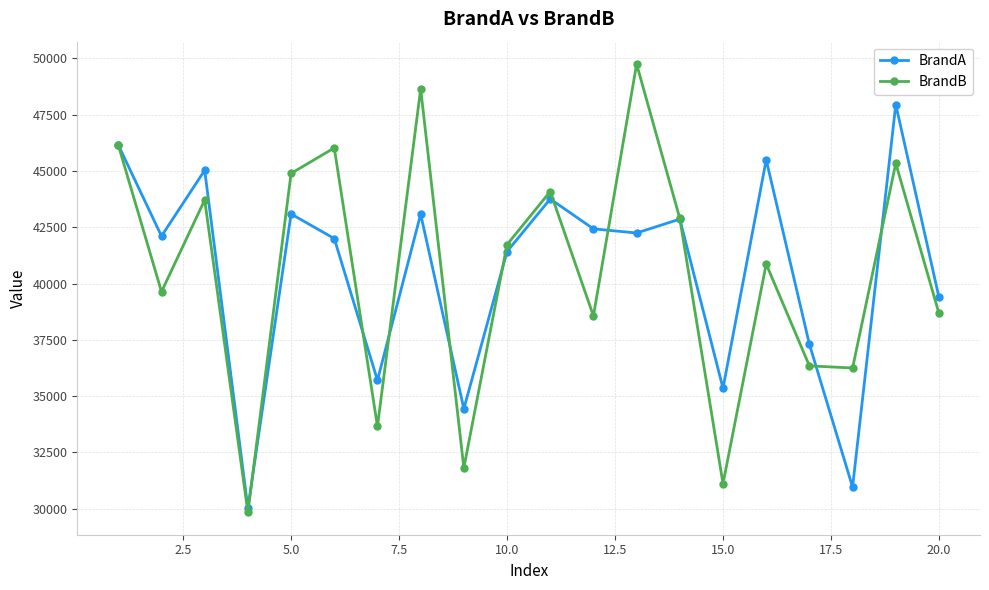

At how many categories does at least one series exceed 30669?

19